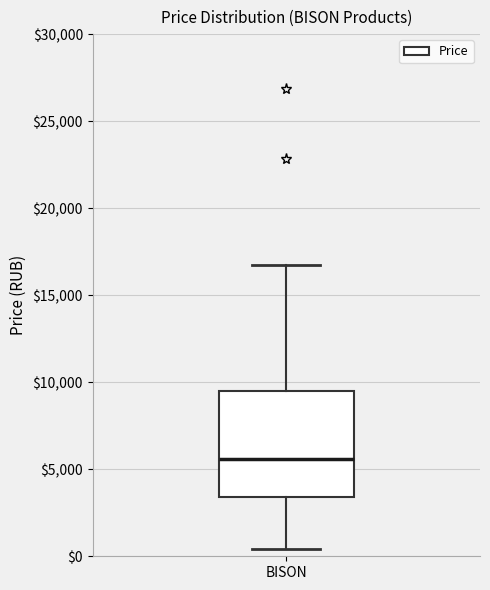

Read this box plot against the y-axis: the position of the median line, the range covered by the box, and the ends of both whiskers. The values are not printed on the chart, so give them approximately, as read against the axis.

median 5500, box 3500 to 9500, whiskers 500 to 16500